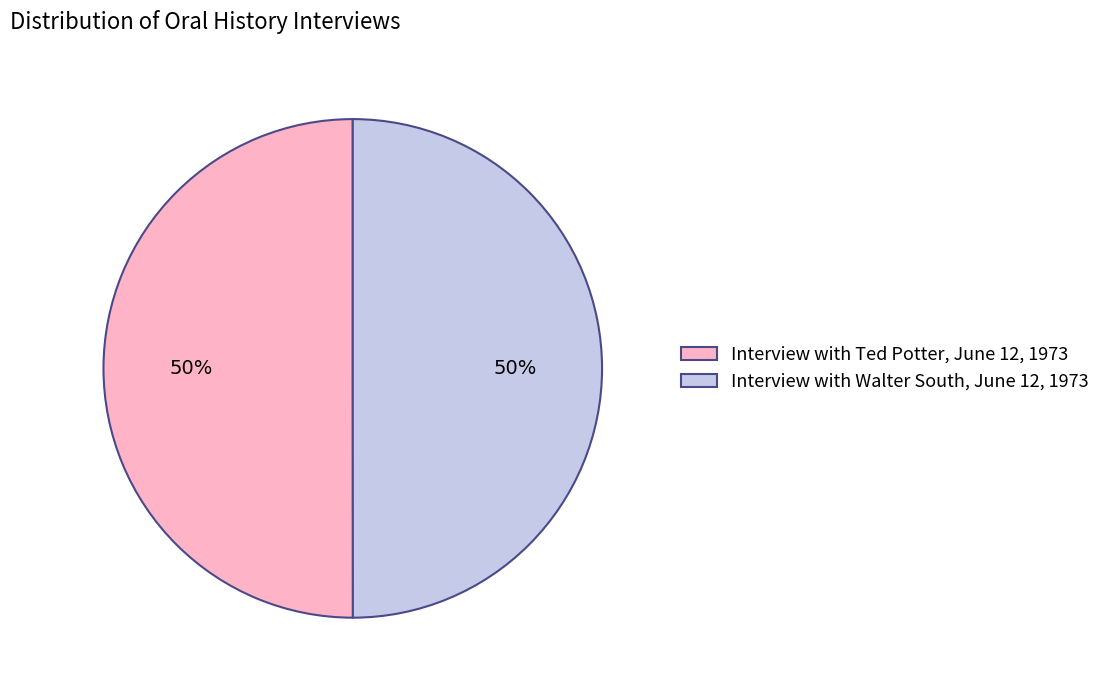

Do Interview with Ted Potter, June 12, 1973 and Interview with Walter South, June 12, 1973 together represent more than half of the pie?

Yes